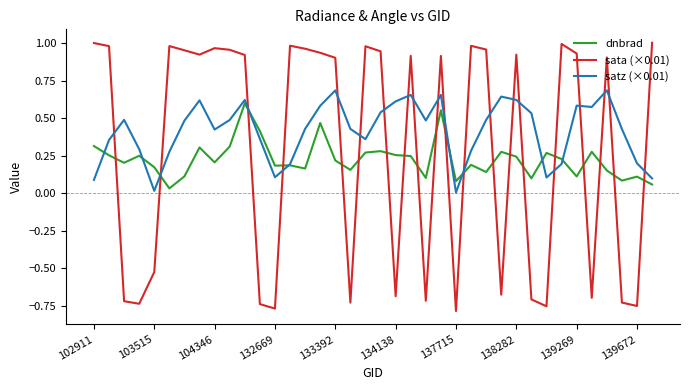

Rank the series by their average value, from lowest to highest.

dnbrad, sata (×0.01), satz (×0.01)